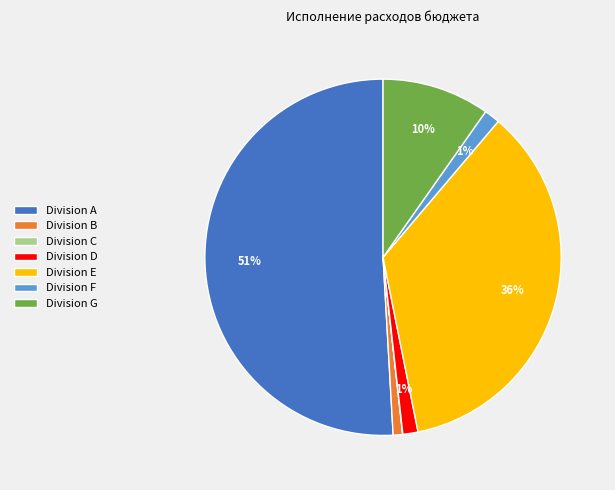

Combined, do Division B and Division G account for over 50%?

No